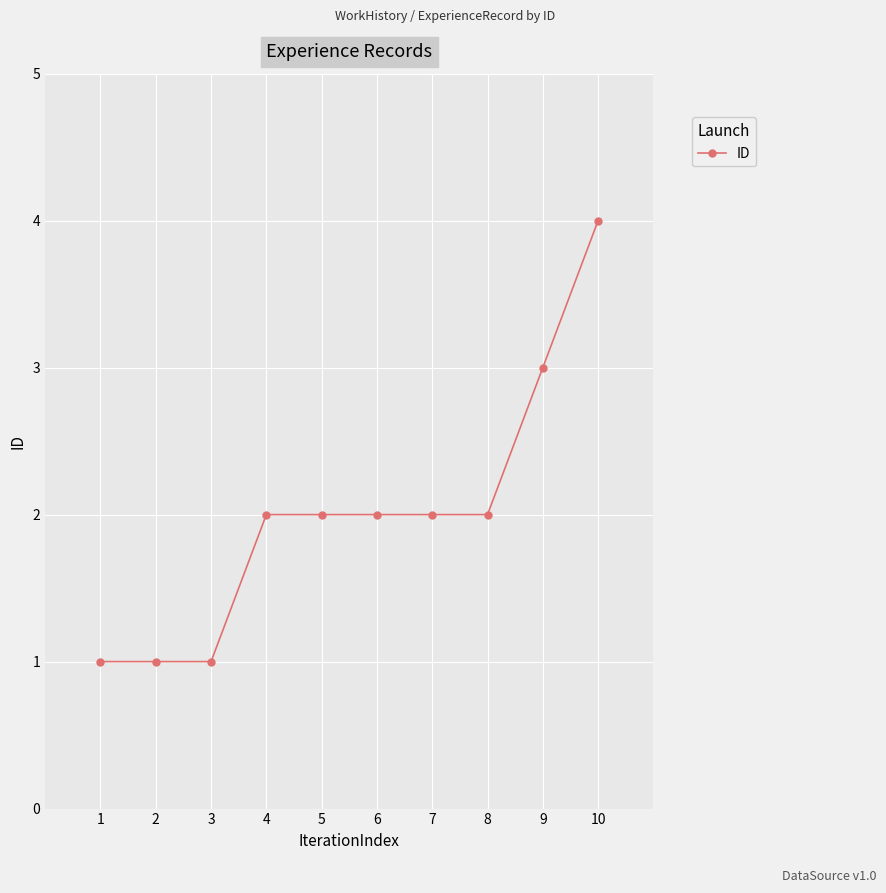

What is the sum of all values?

20